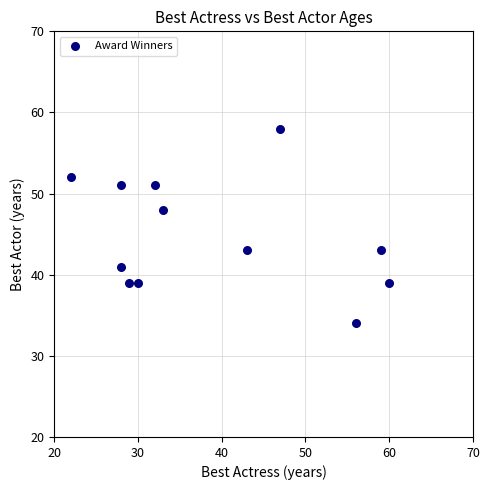

What Y value in the scatter plot is closest to 46?

48